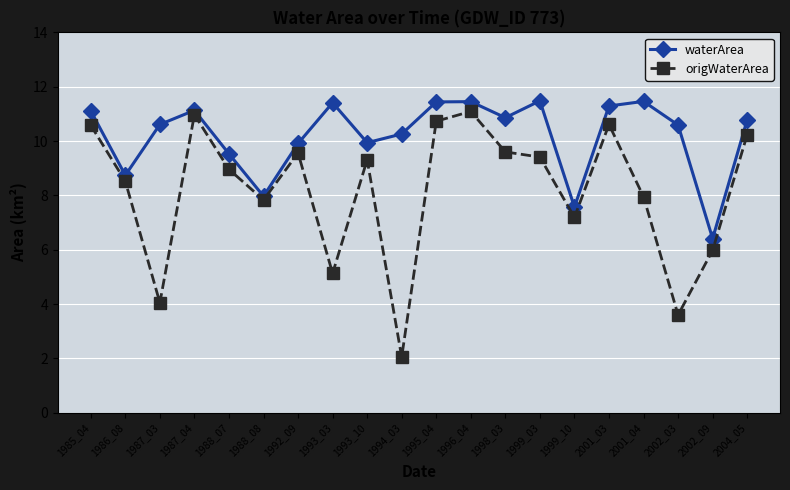

Where is the first local minimum for waterArea?

1986_08